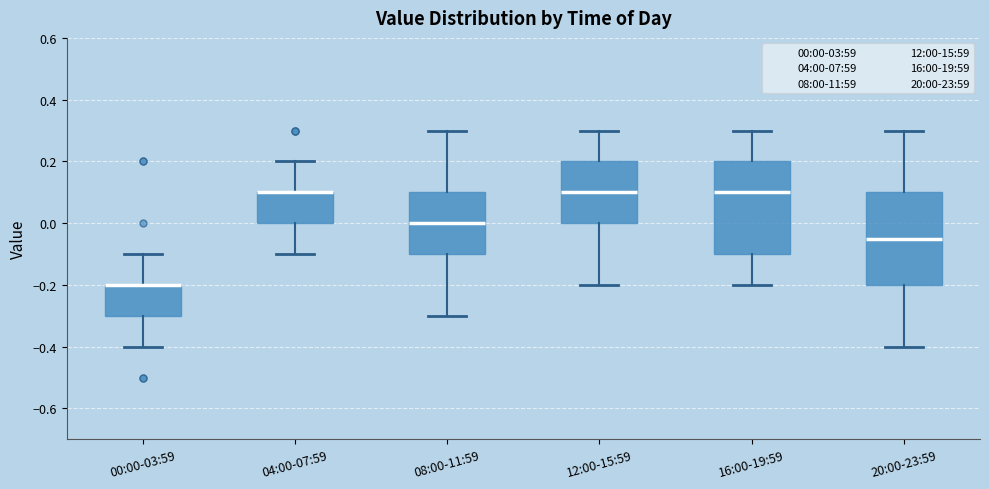

Reading left to right, transcribe this box plot: for each box, give where its median line is, the range the box spans, and where its two whiskers end, as read against the y-axis. The values are not printed on the chart, so give them approximately, as read against the axis.

00:00-03:59: median -0.20 (drawn on the box's upper edge), box -0.30 to -0.20, whiskers -0.40 to -0.10
04:00-07:59: median 0.10 (drawn on the box's upper edge), box 0.00 to 0.10, whiskers -0.10 to 0.20
08:00-11:59: median 0.00, box -0.10 to 0.10, whiskers -0.30 to 0.30
12:00-15:59: median 0.10, box 0.00 to 0.20, whiskers -0.20 to 0.30
16:00-19:59: median 0.10, box -0.10 to 0.20, whiskers -0.20 to 0.30
20:00-23:59: median -0.04, box -0.20 to 0.10, whiskers -0.40 to 0.30